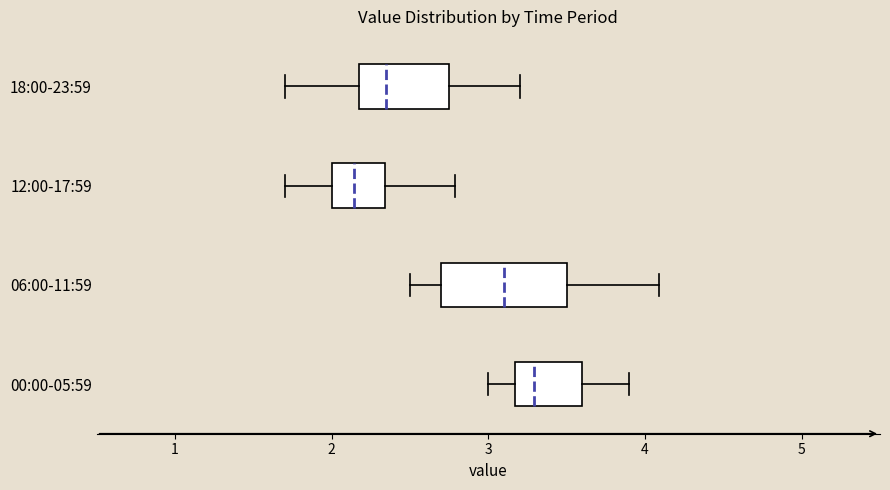

Reading bottom to top, read every box against the x-axis: the position of its median line, the range the box covers, and the ends of its whiskers. The values are not printed on the chart, so give them approximately, as read against the axis.

00:00-05:59: median 3.3, box 3.2 to 3.6, whiskers 3.0 to 3.9
06:00-11:59: median 3.1, box 2.7 to 3.5, whiskers 2.5 to 4.1
12:00-17:59: median 2.1, box 2.0 to 2.3, whiskers 1.7 to 2.8
18:00-23:59: median 2.3, box 2.2 to 2.8, whiskers 1.7 to 3.2